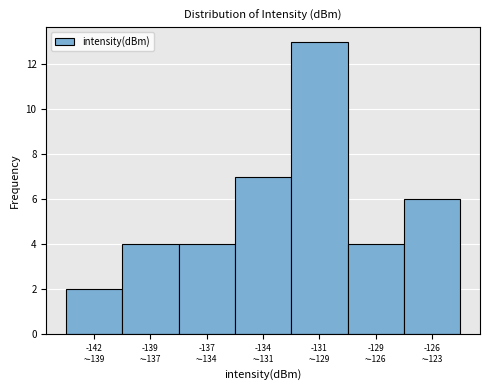

Reading left to right, transcribe all the data shown in this chart.

2	4	4	7	13	4	6